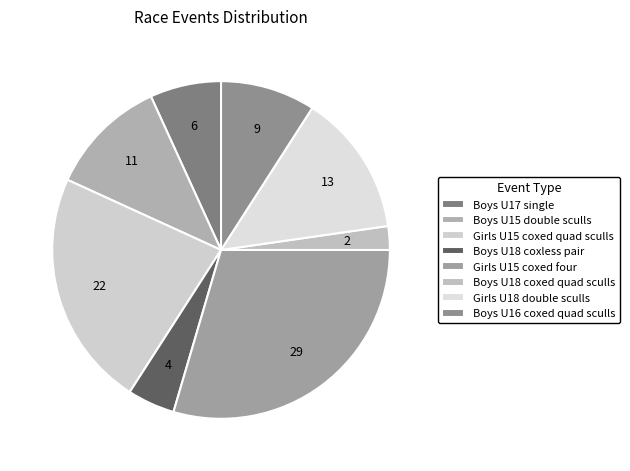

How many segments does this pie chart have?

8